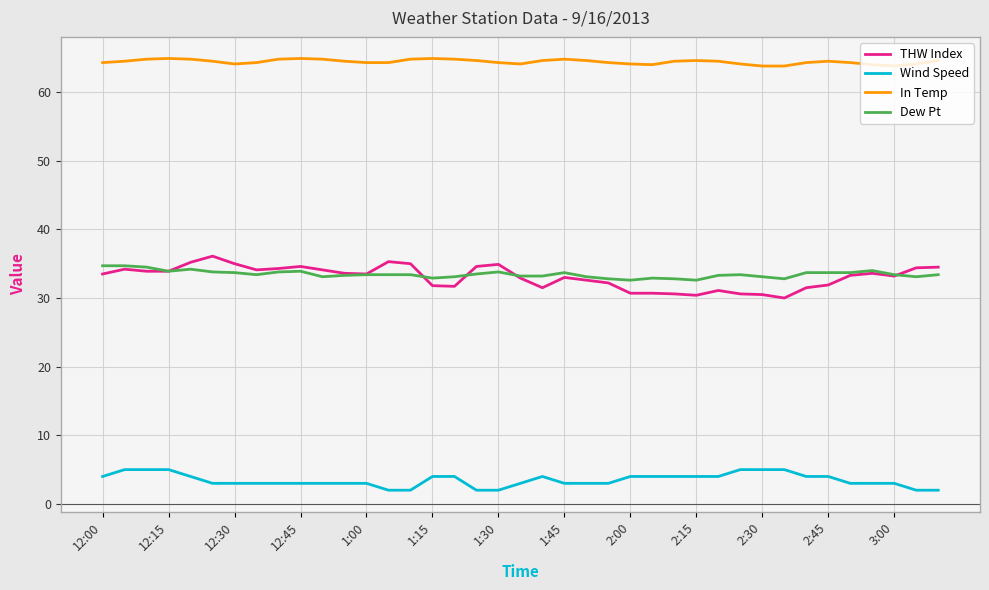

What is the greatest value displayed?

64.9